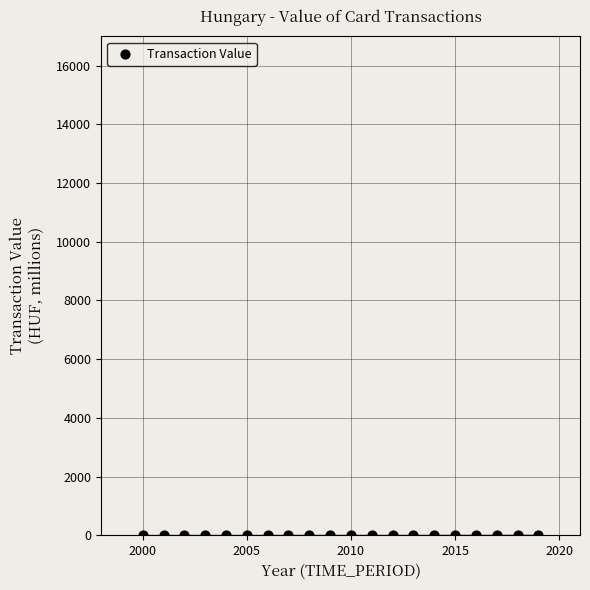

What is the range of Y values (max minus min)?

12.8